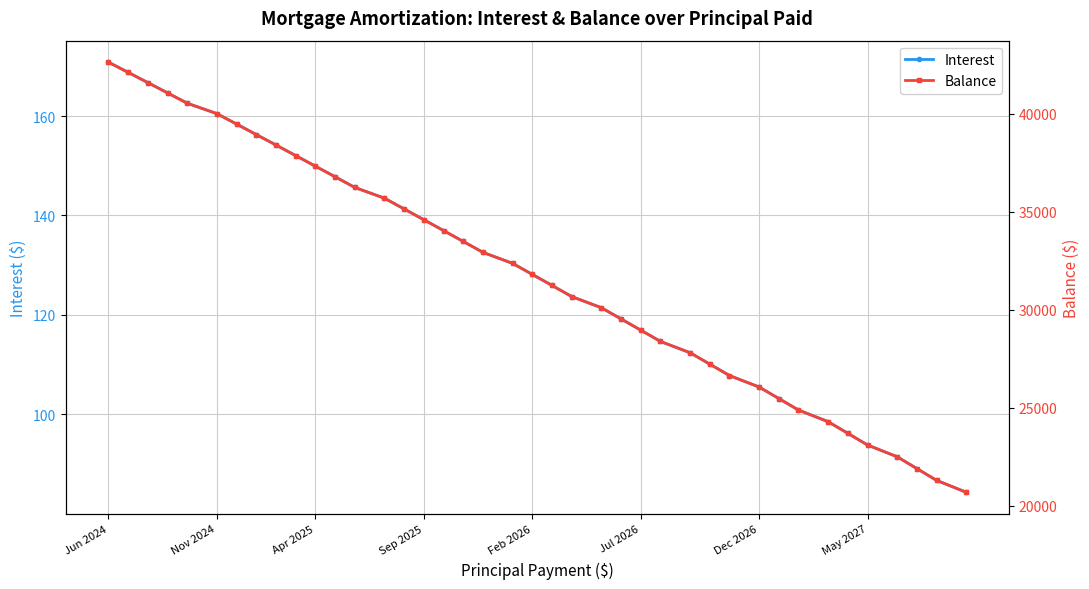

True or false: Balance and Interest cross at least once.

False